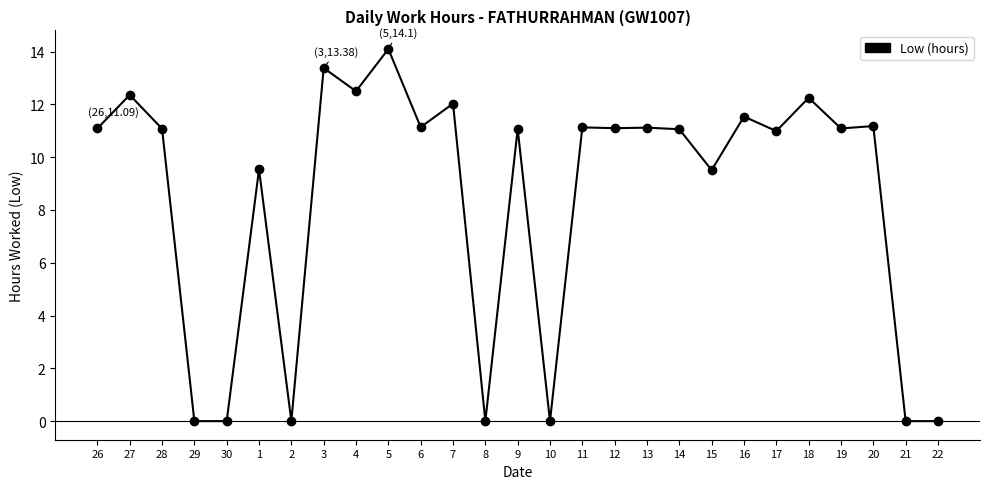

What is the change in value from 14 to 18?

+1.2